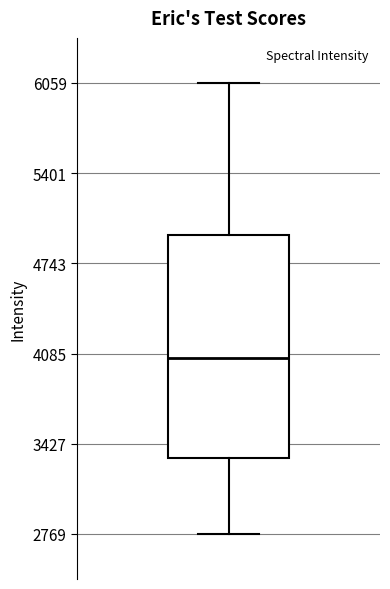

Where does the upper whisker of the box end on the y-axis? The values are not printed on the chart, so give them approximately, as read against the axis.

6100